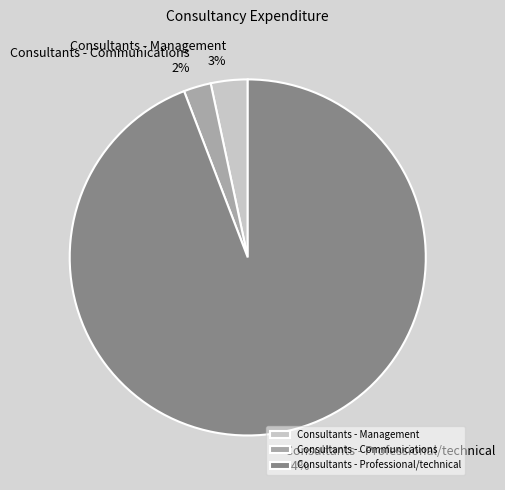

Which category has the smallest portion of the pie?

Consultants - Communications